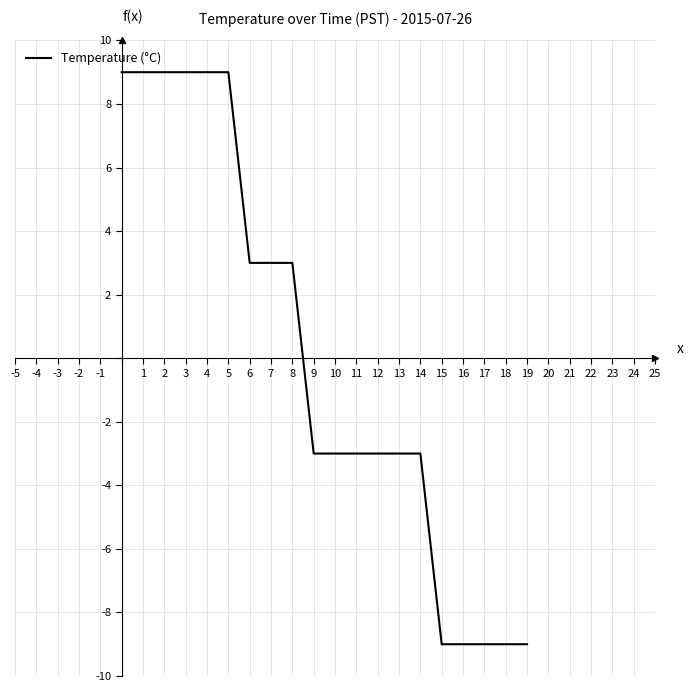

Reading left to right, list all the values displayed in this chart.

9.0	9.0	9.0	9.0	9.0	9.0	3.0	3.0	3.0	-3.0	-3.0	-3.0	-3.0	-3.0	-3.0	-9.0	-9.0	-9.0	-9.0	-9.0